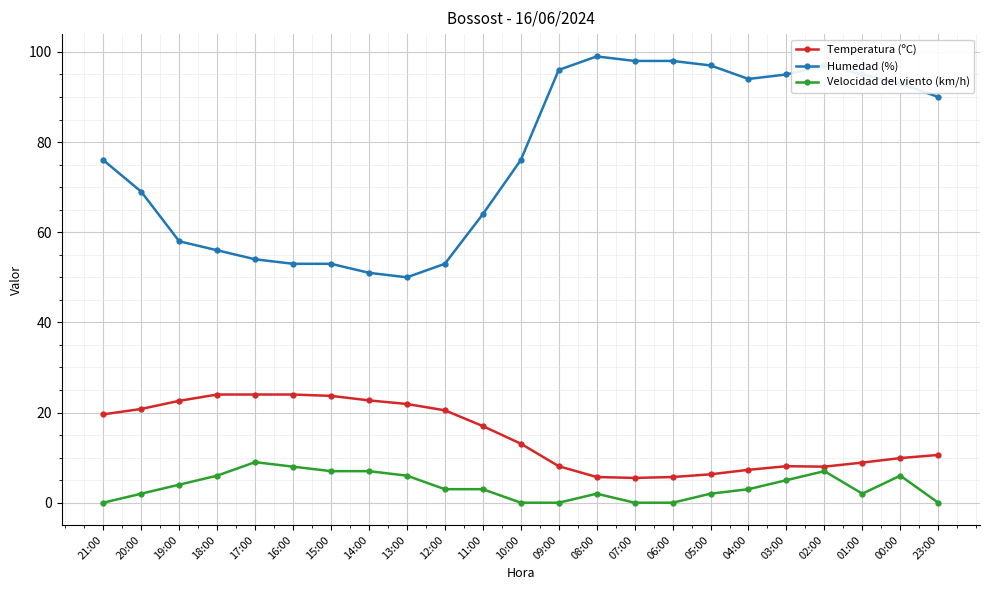

Rank the series at 01:00 from lowest to highest value.

Velocidad del viento (km/h), Temperatura (ºC), Humedad (%)